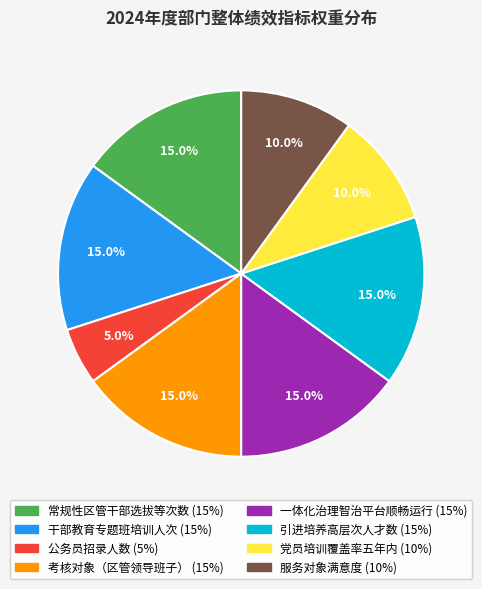

Is there a majority slice in this chart?

No